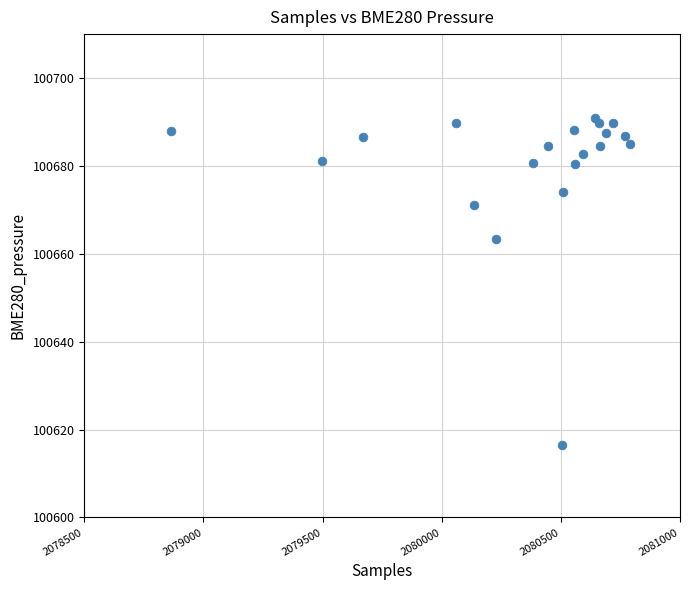

What is the range of Y values (max minus min)?

74.5